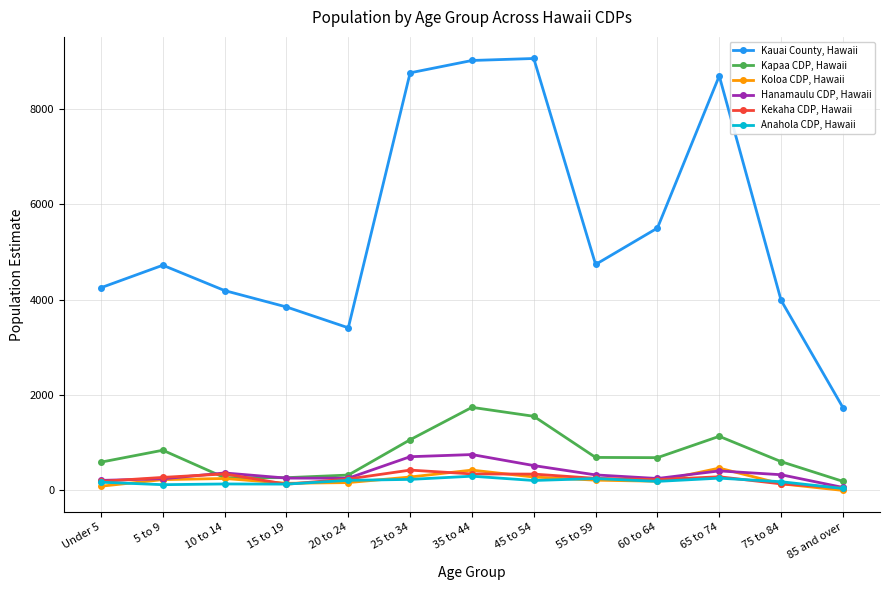

True or false: Koloa CDP, Hawaii has more than 1 points higher than both neighbors.

True